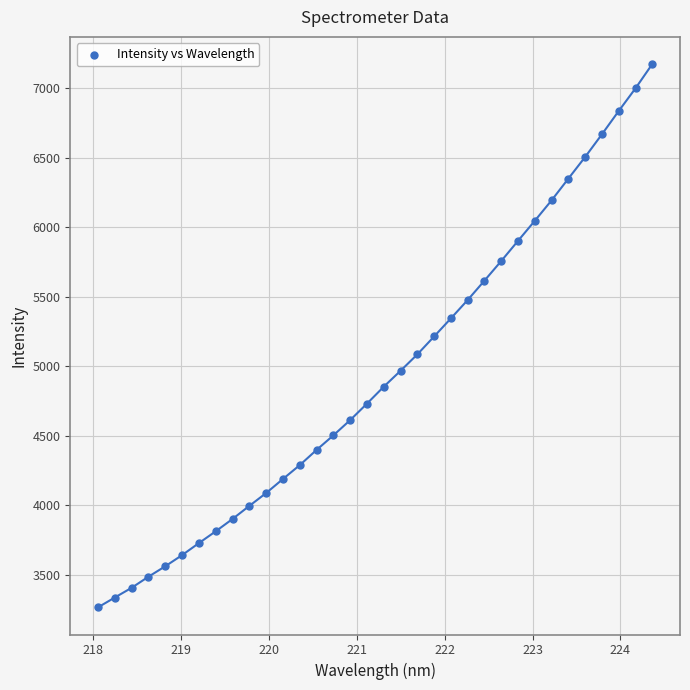

What is the range of X values (max minus min)?

6.3